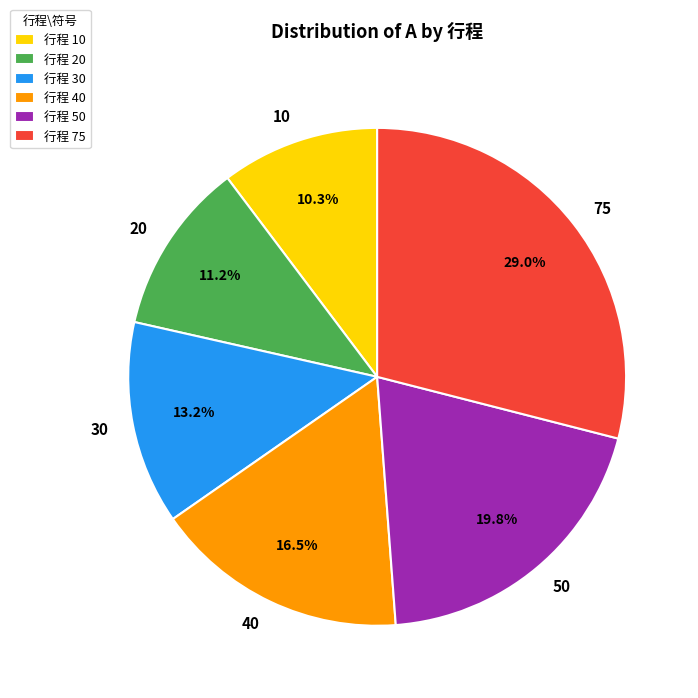

To the nearest percent, what is the combined percentage of 30 and 20?

24%